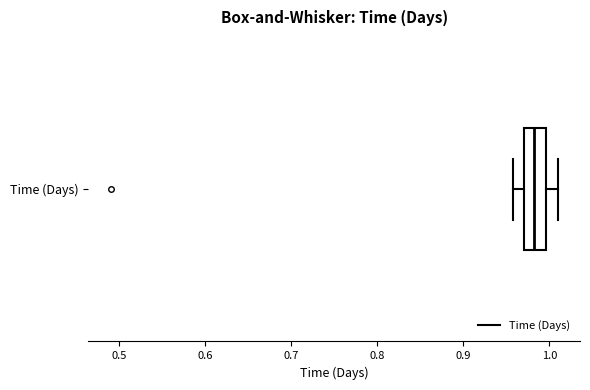

Read this box plot against the x-axis: the position of the median line, the range covered by the box, and the ends of both whiskers. The values are not printed on the chart, so give them approximately, as read against the axis.

median 0.98, box 0.97 to 1.00, whiskers 0.96 to 1.01